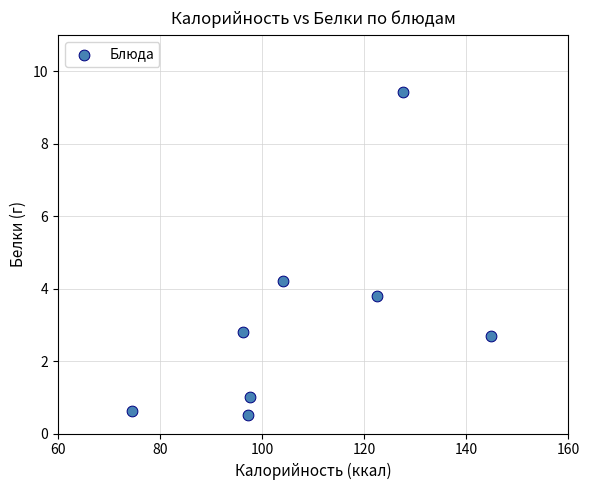

What is the average Y value?

3.1